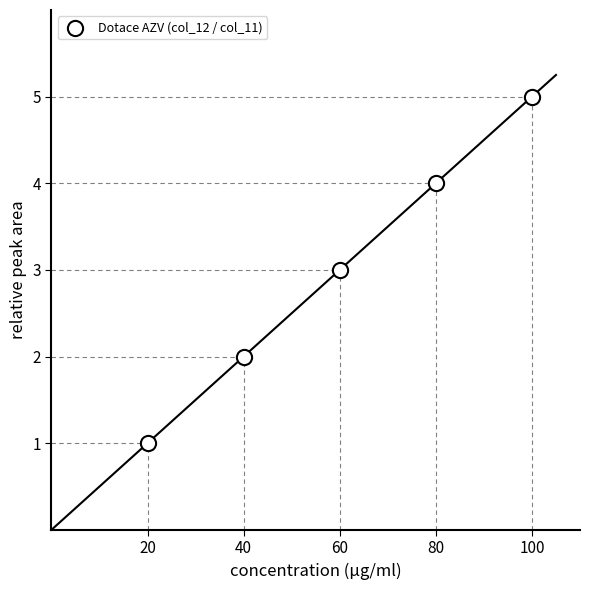

What is the range of X values (max minus min)?

80